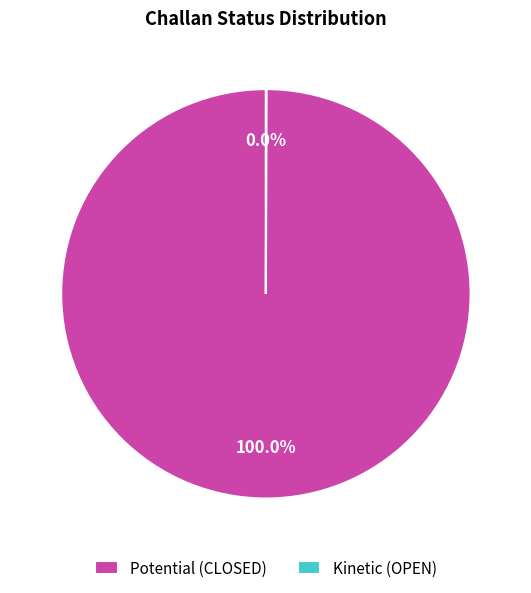

What is the largest slice in the pie chart?

Potential (CLOSED)